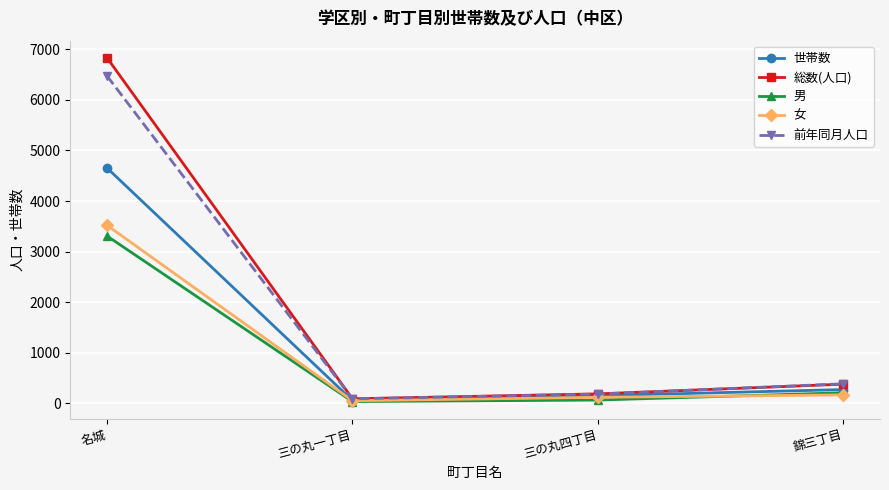

Where is 総数(人口) nearest to the value 3461?

錦三丁目